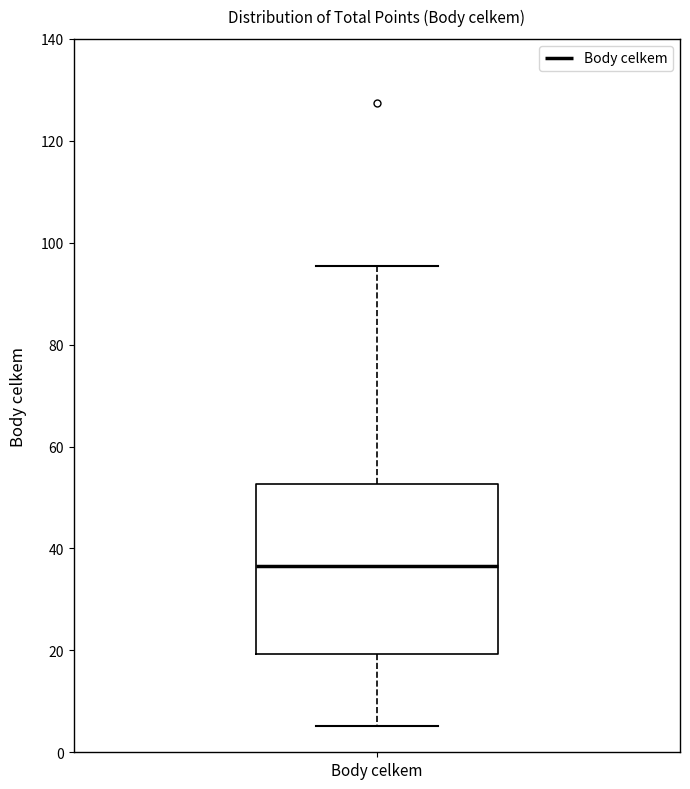

Read this box plot against the y-axis: the position of the median line, the range covered by the box, and the ends of both whiskers. The values are not printed on the chart, so give them approximately, as read against the axis.

median 36, box 20 to 52, whiskers 6 to 96